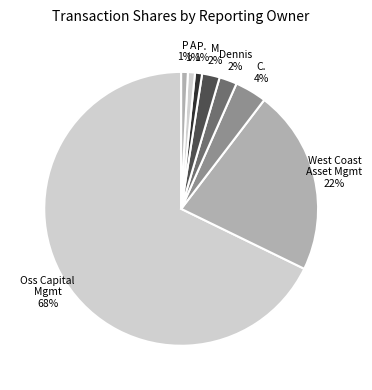

Between Dennis and P., which is larger?

Dennis